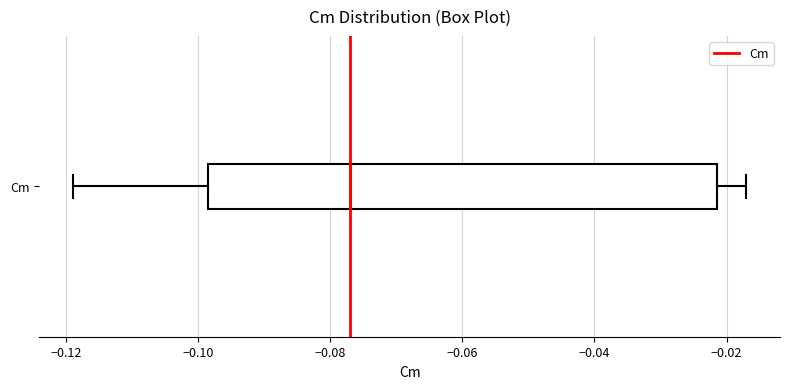

Where is the left edge of the box for Cm on the x-axis? The values are not printed on the chart, so give them approximately, as read against the axis.

-0.098